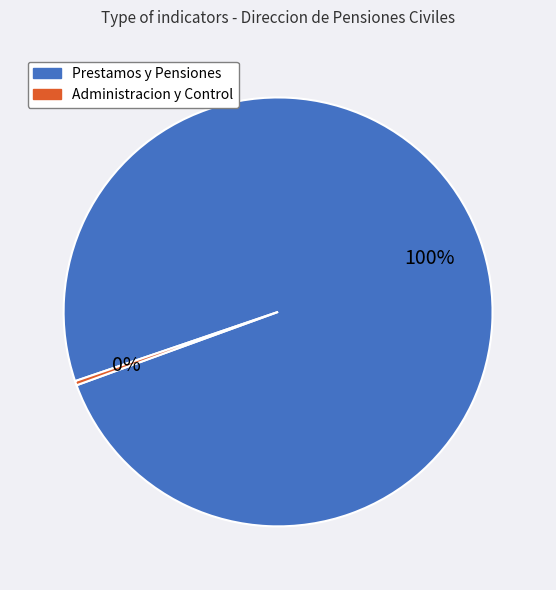

Count the number of slices in the pie.

2